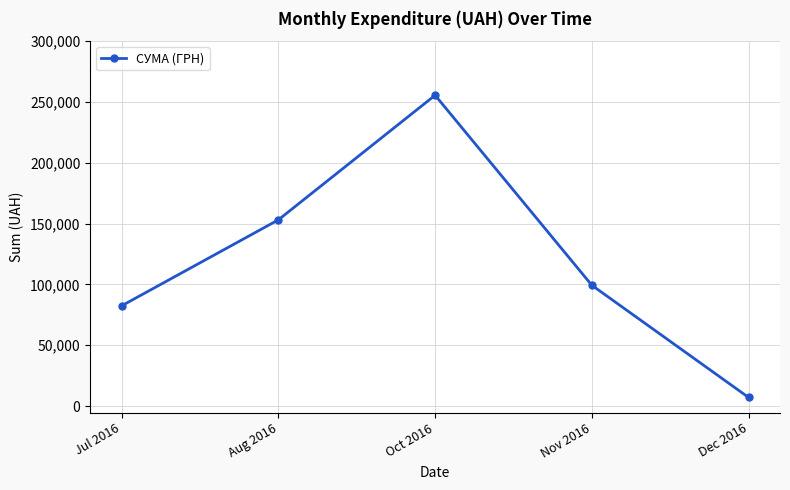

List the labels in order of value, smallest first.

Dec 2016, Jul 2016, Nov 2016, Aug 2016, Oct 2016